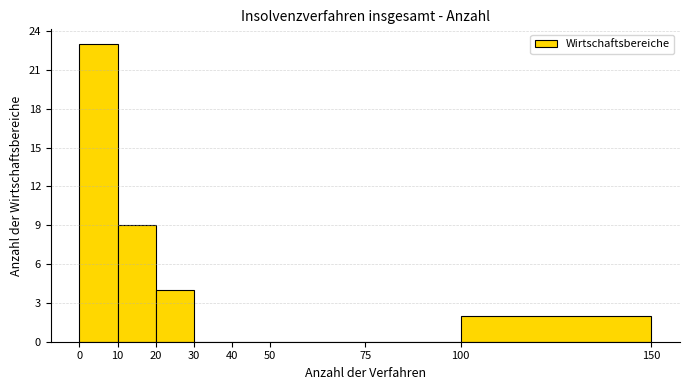

Reading left to right, transcribe this chart: for each bar, give the range it covers on the x-axis and its height. The values are not printed on the chart, so give them approximately, as read against the axis.

0 to 10: 23
10 to 20: 9
20 to 30: 4
30 to 40: 0
40 to 50: 0
50 to 75: 0
75 to 100: 0
100 to 150: 2